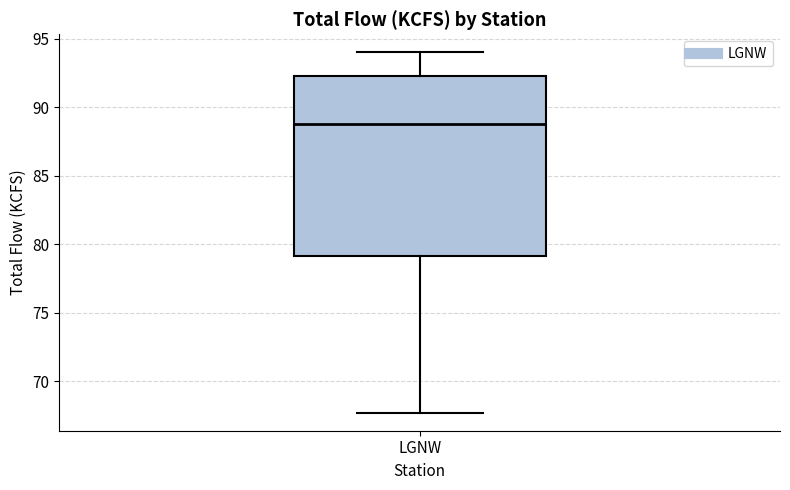

Transcribe this box plot: give where the median line is, the range the box spans, and where the two whiskers end, as read against the y-axis. The values are not printed on the chart, so give them approximately, as read against the axis.

median 89.0, box 79.0 to 92.5, whiskers 67.5 to 94.0